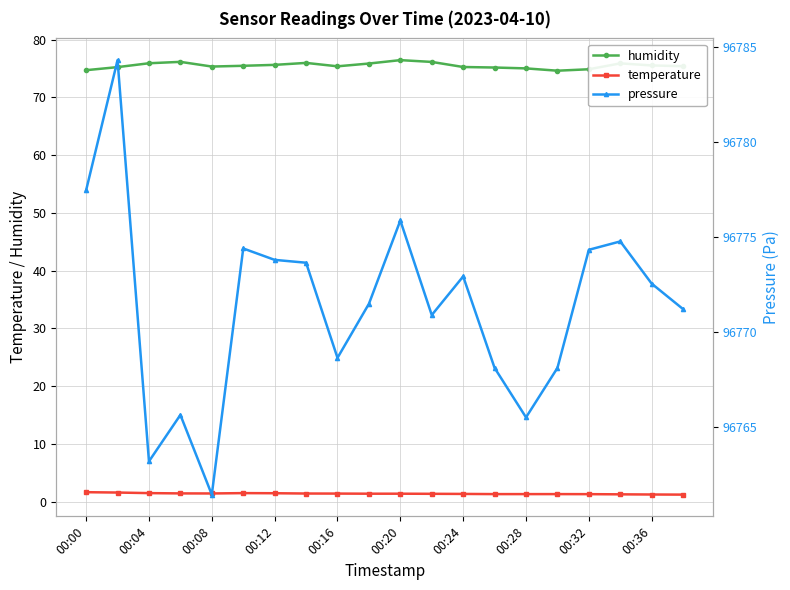

Does the chart display data point markers on the line(s)?

Yes